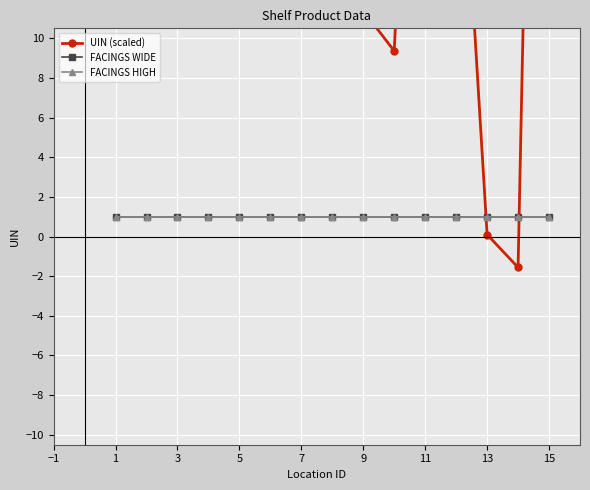

True or false: FACINGS WIDE has more than 1 points higher than both neighbors.

False